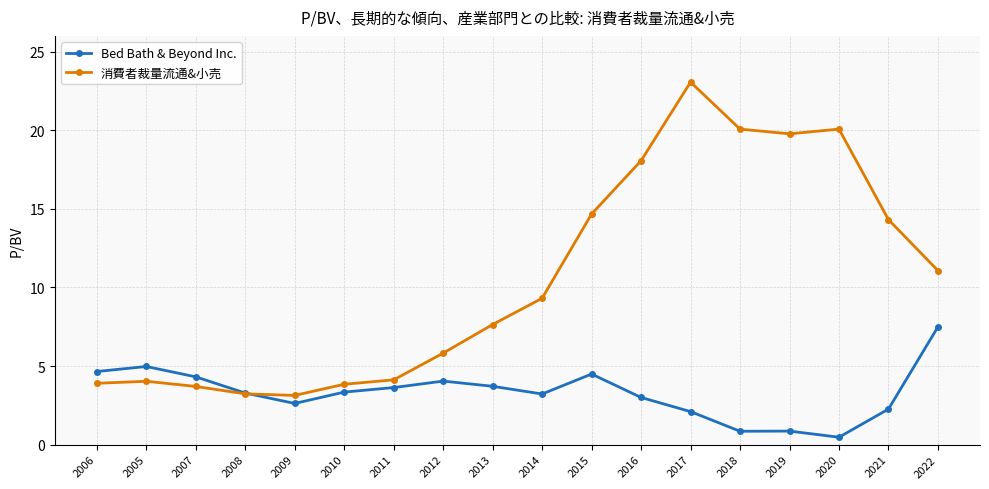

What are all the series names shown in the legend?

Bed Bath & Beyond Inc., 消費者裁量流通&小売